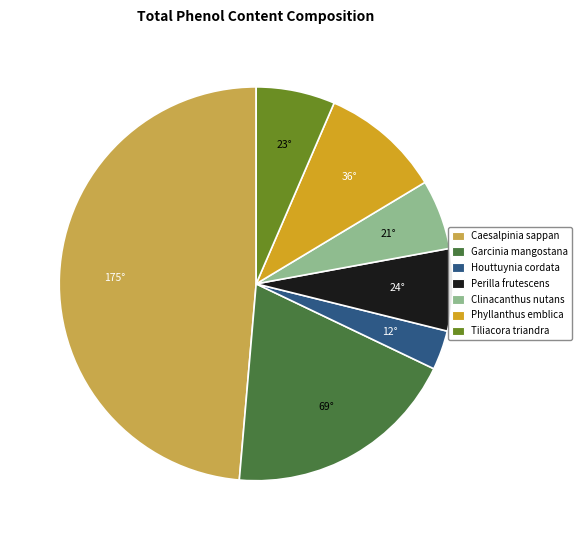

What is the smallest slice in the pie chart?

Houttuynia cordata